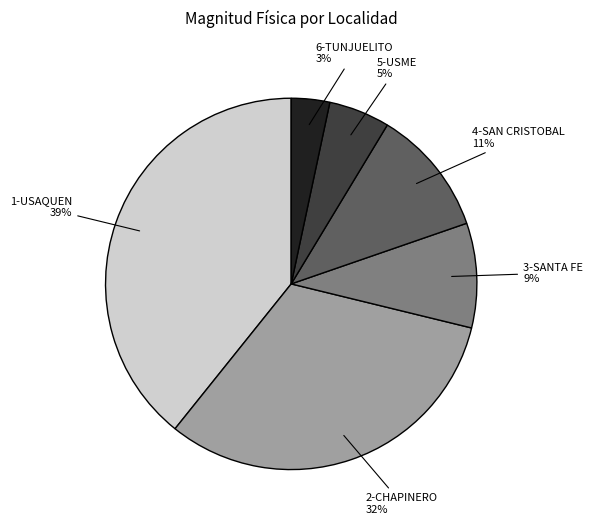

To the nearest percent, what portion does 4-SAN CRISTOBAL represent?

11%